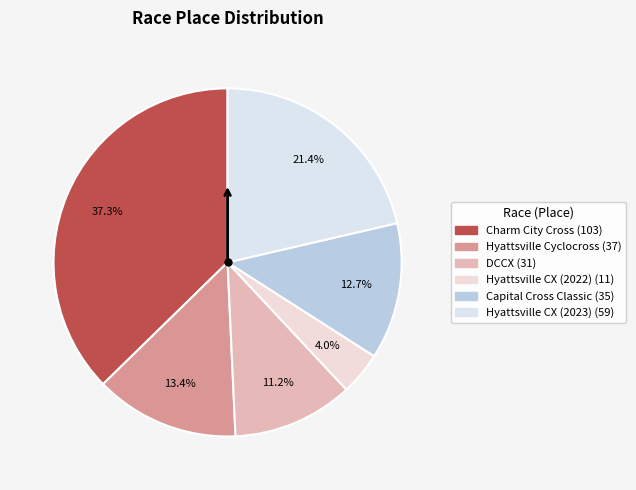

Does Capital Cross Classic account for over 50% of the chart?

No